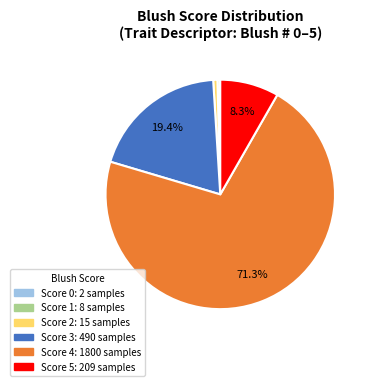

Is there any slice that represents more than half of the pie?

Yes